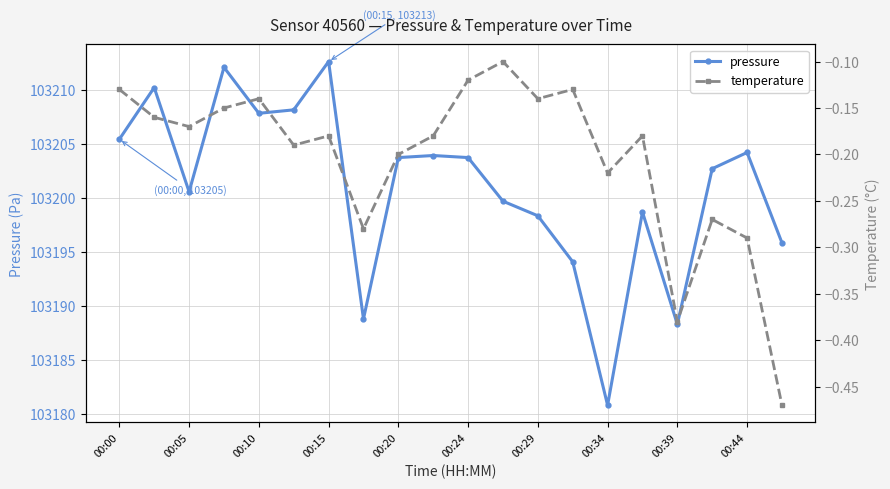

The value of temperature at 15 is -0.3. True or false?

False